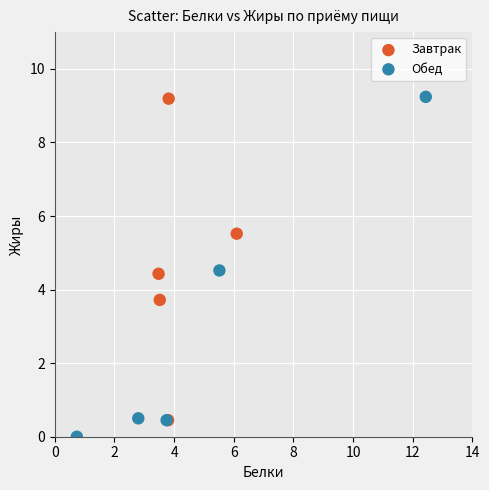

Which series contains the lowest Y value?

Обед